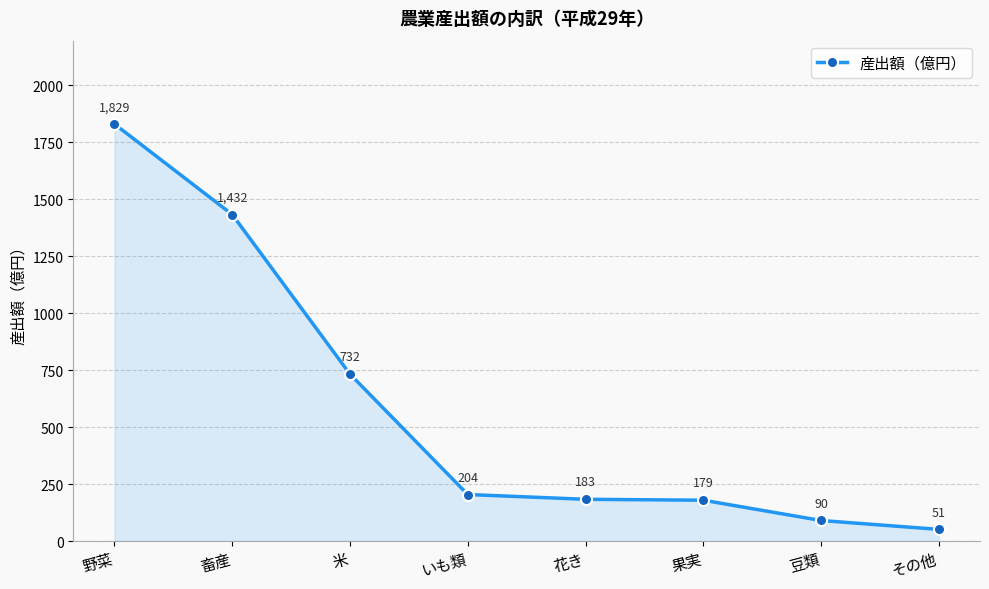

Which category has the highest value across all series?

野菜